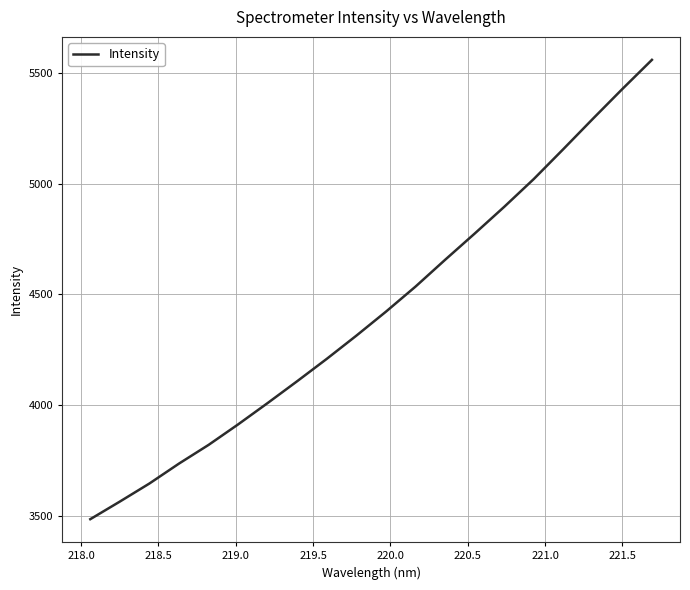

True or false: the data has more than 2 interior local peaks.

False